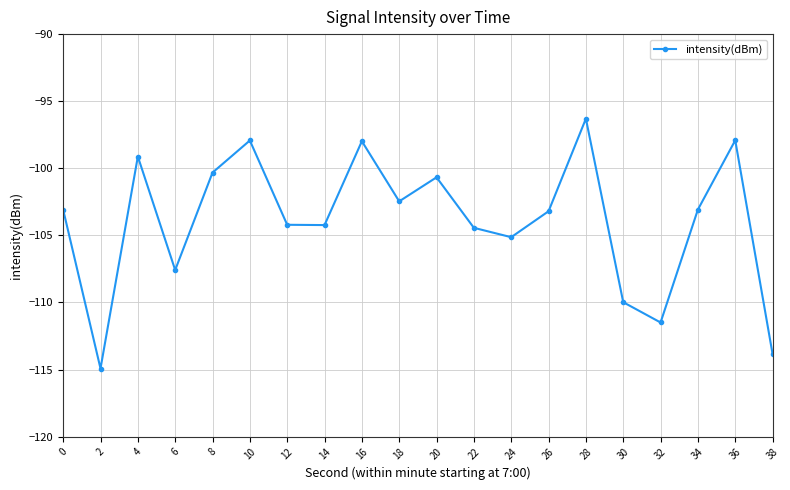

Which label corresponds to the largest value in the chart?

28